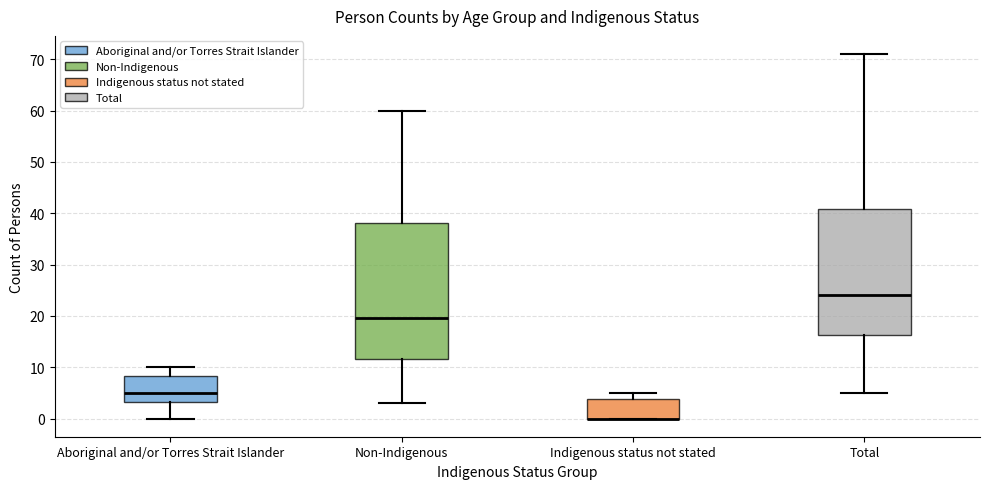

Reading left to right, read every box against the y-axis: the position of its median line, the range the box covers, and the ends of its whiskers. The values are not printed on the chart, so give them approximately, as read against the axis.

Aboriginal and/or Torres Strait Islander: median 5, box 3 to 8, whiskers 0 to 10
Non-Indigenous: median 20, box 12 to 38, whiskers 3 to 60
Indigenous status not stated: median 0 (drawn on the box's lower edge), box 0 to 4, whiskers 0 to 5
Total: median 24, box 16 to 41, whiskers 5 to 71